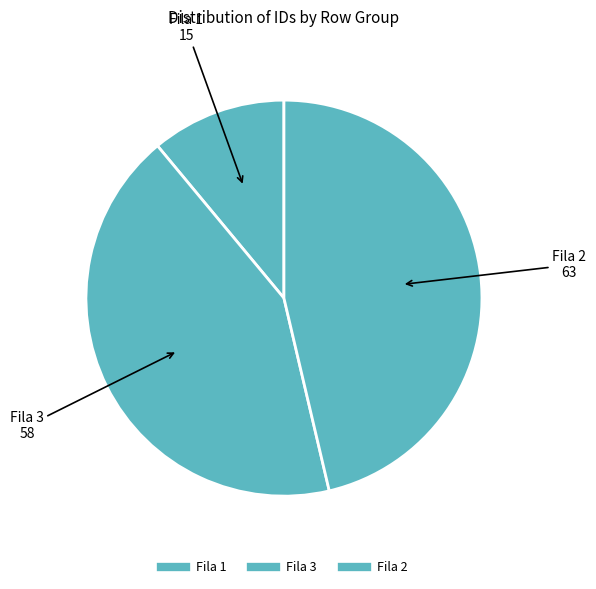

How many segments does this pie chart have?

3